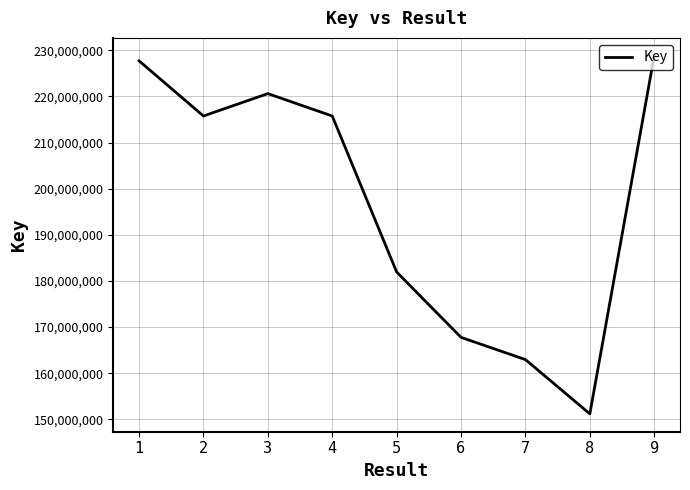

What is the change in value from 2 to 5?

-33827353